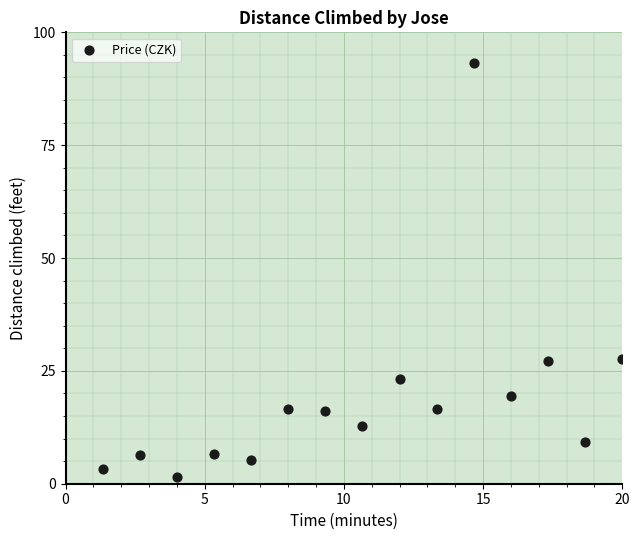

What is the range of X values (max minus min)?

18.7